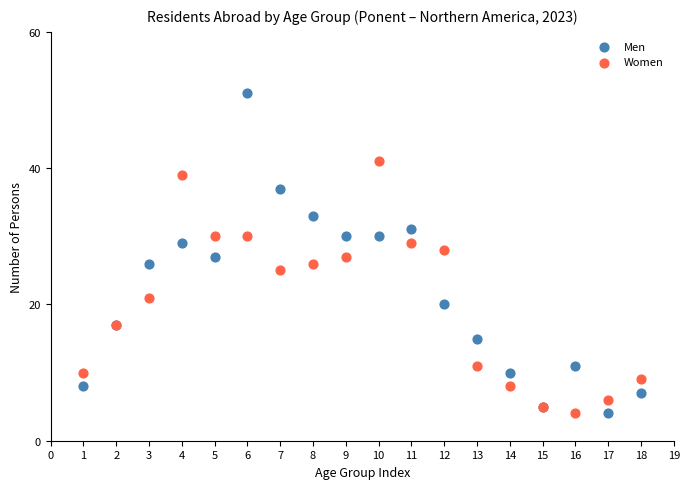

Which series contains the highest Y value?

Men